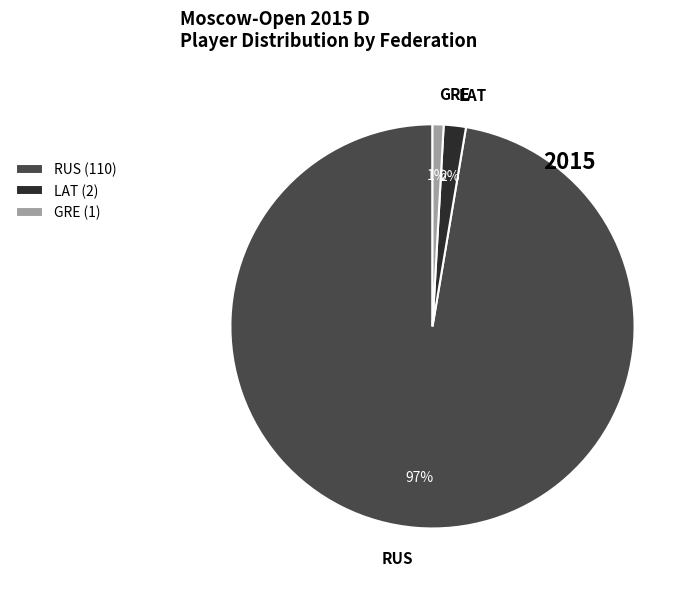

The LAT slice represents 2% of the pie. True or false?

True